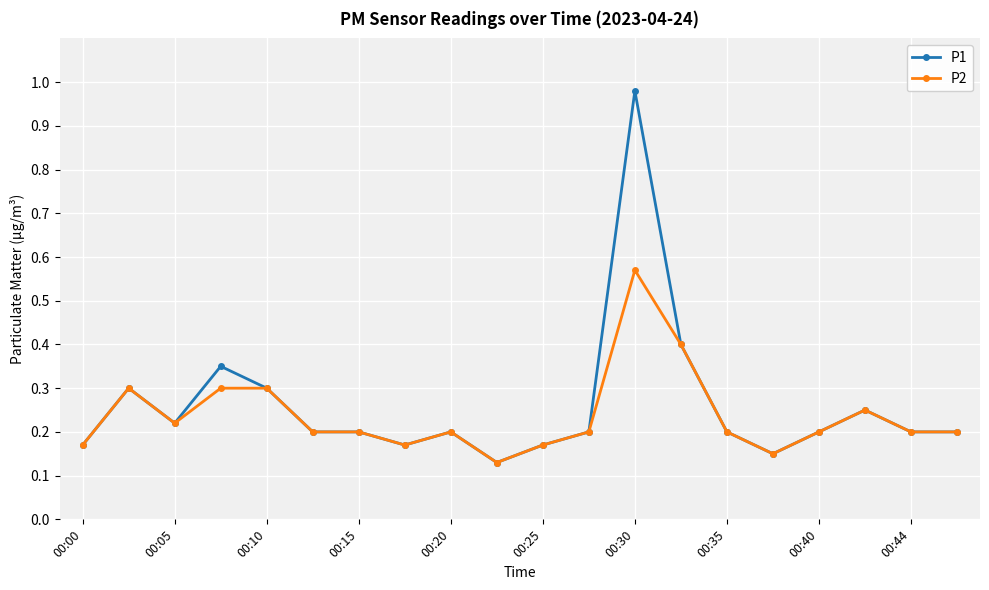

How many P2 values are between 0 and 1?

20